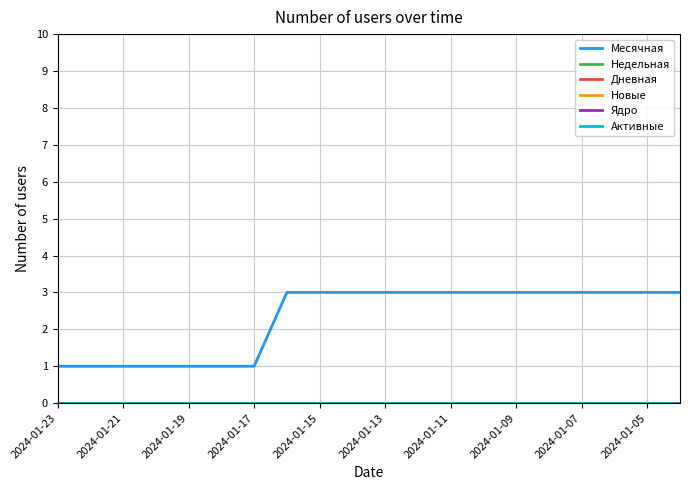

At how many categories does at least one series exceed 2?

13